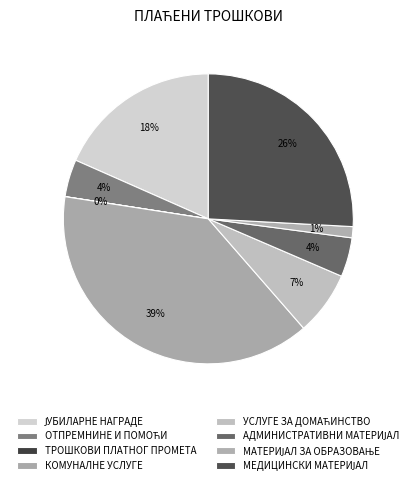

Is it true that ТРОШКОВИ ПЛАТНОГ ПРОМЕТА is 1% of the pie?

False